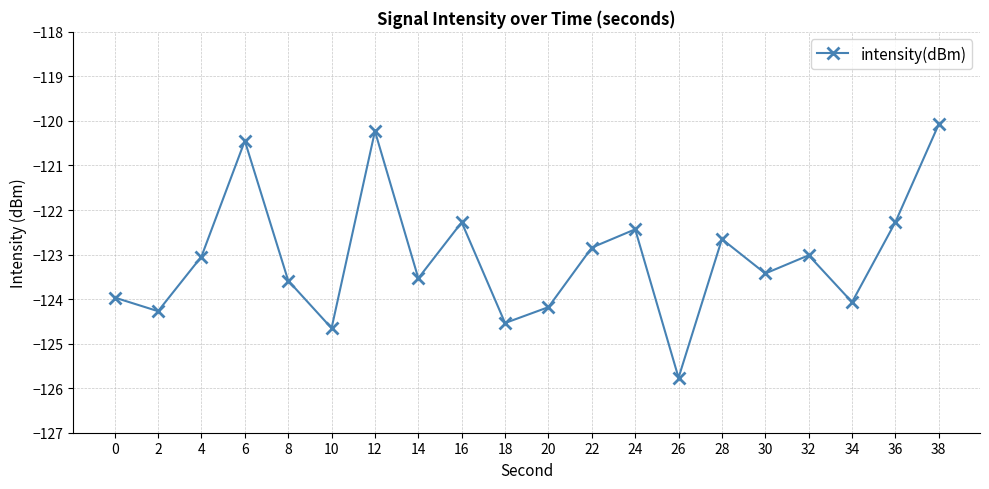

What is the average value?

-123.1